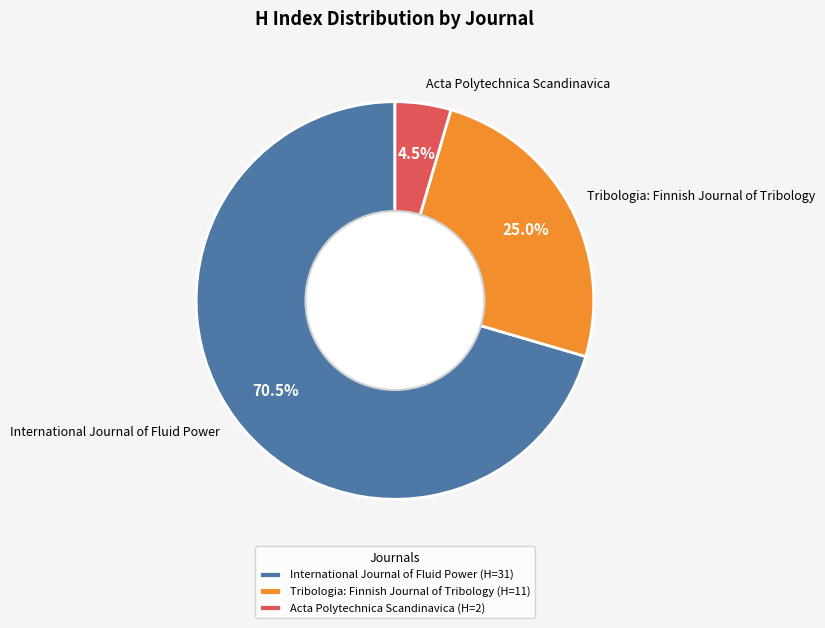

Is the sum of Tribologia: Finnish Journal of Tribology and International Journal of Fluid Power greater than half?

Yes